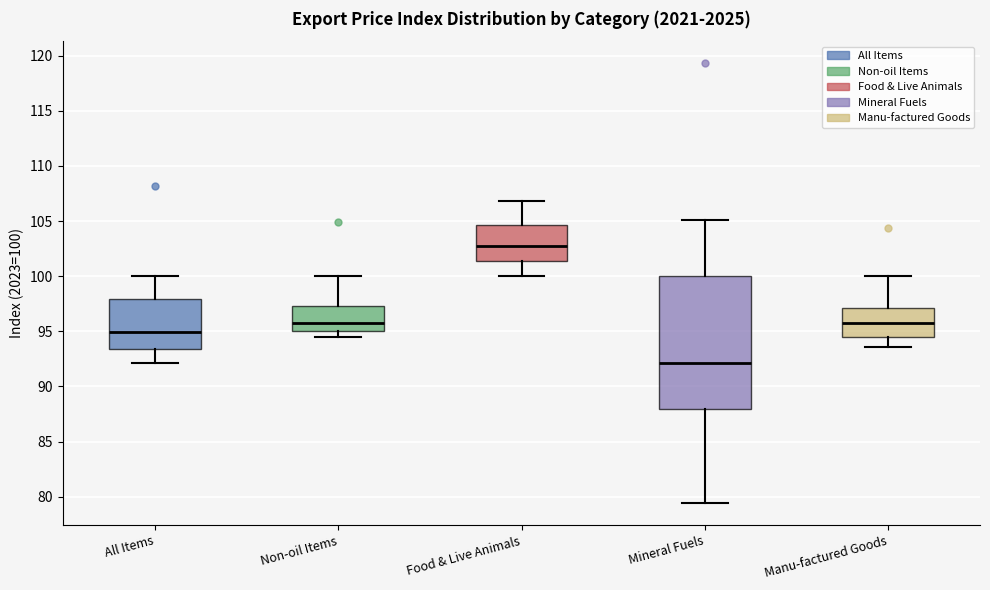

Which box has the lowest median line?

Mineral Fuels